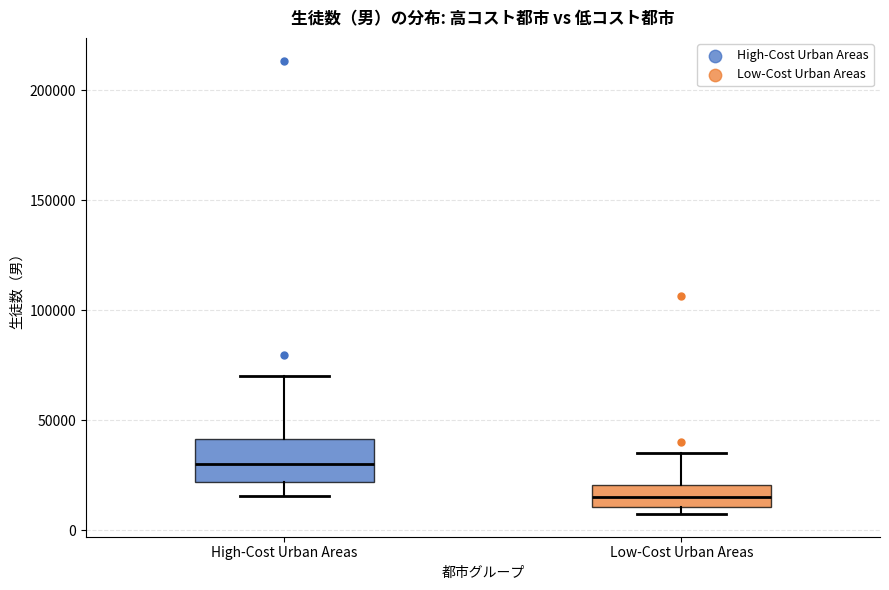

Which box has the highest median line?

High-Cost Urban Areas